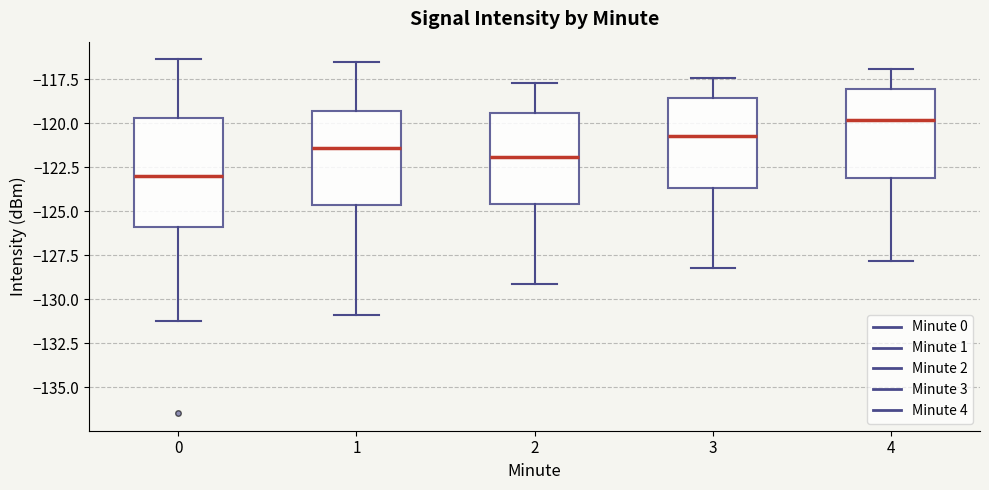

Comparing the boxes themselves (not the whiskers), which one is the tallest?

0